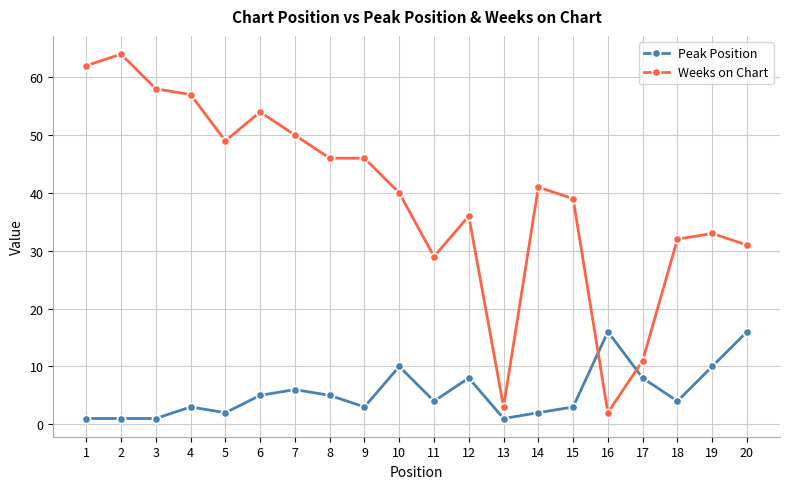

What is the sum of all Peak Position values?

109